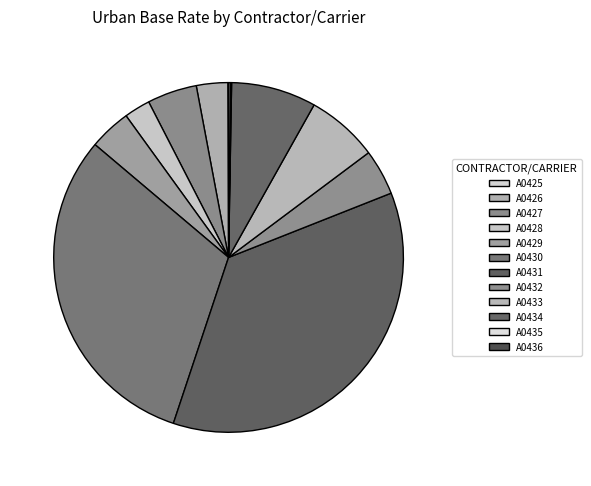

Do A0425 and A0436 together represent more than half of the pie?

No